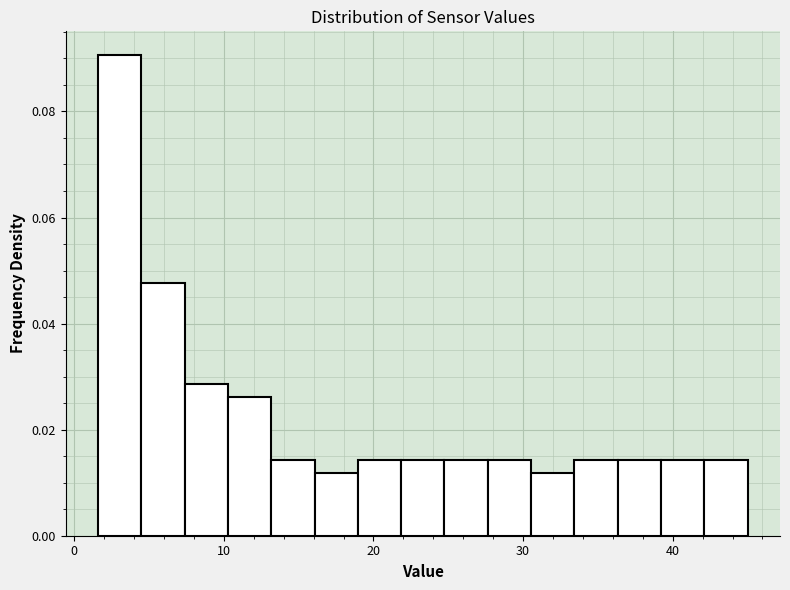

Around what value on the x-axis is the tallest bar? Give the approximate position of its centre, as read against the axis.

3